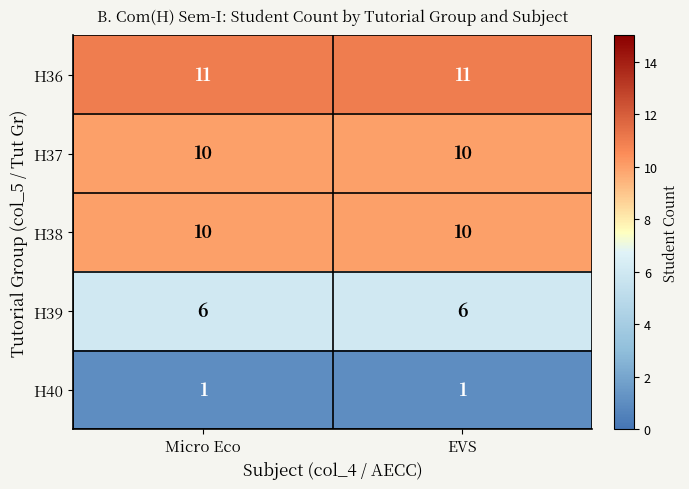

What is the difference between the highest and lowest values at Micro Eco?

10